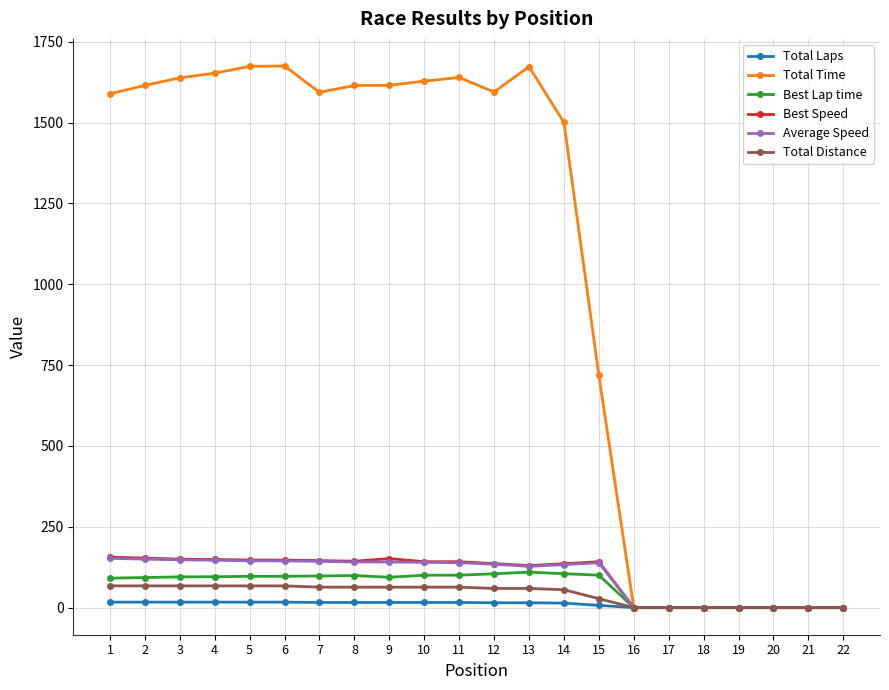

Which series has the largest total across all categories?

Total Time